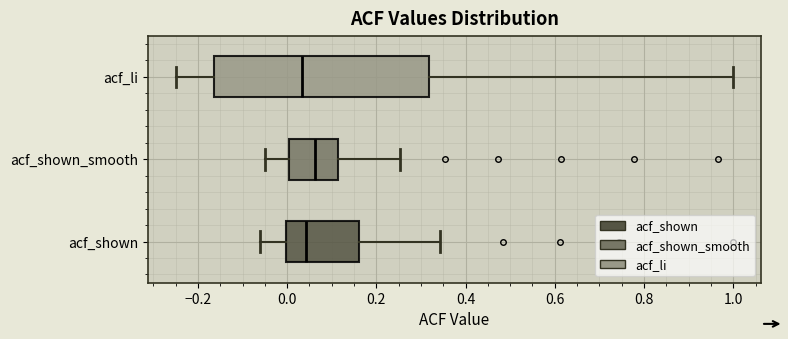

Reading bottom to top, read every box against the x-axis: the position of its median line, the range the box covers, and the ends of its whiskers. The values are not printed on the chart, so give them approximately, as read against the axis.

acf_shown: median 0.04, box 0.00 to 0.16, whiskers -0.06 to 0.34
acf_shown_smooth: median 0.06, box 0.00 to 0.12, whiskers -0.04 to 0.26
acf_li: median 0.04, box -0.16 to 0.32, whiskers -0.24 to 1.00